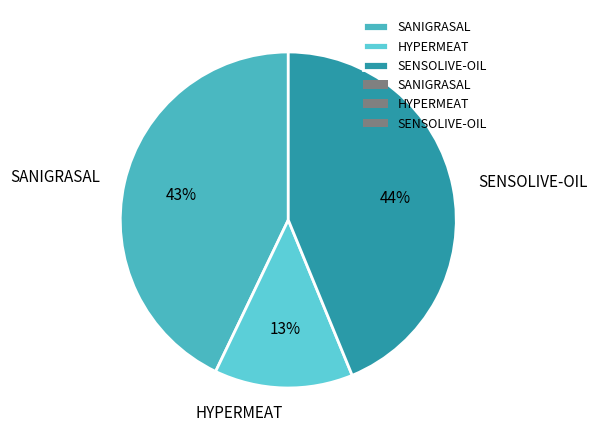

Is there a majority slice in this chart?

No